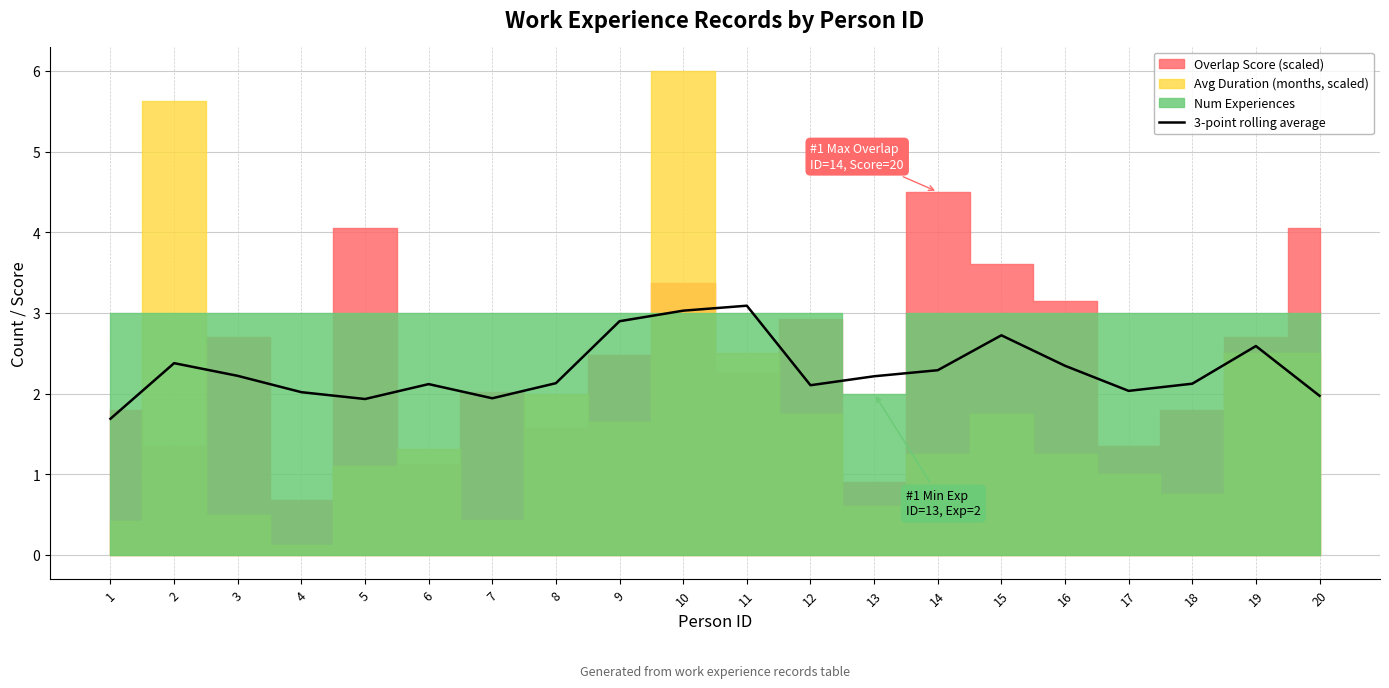

List the labels in order of value, largest first.

11, 10, 9, 15, 19, 2, 16, 14, 3, 13, 8, 18, 6, 12, 17, 4, 20, 7, 5, 1